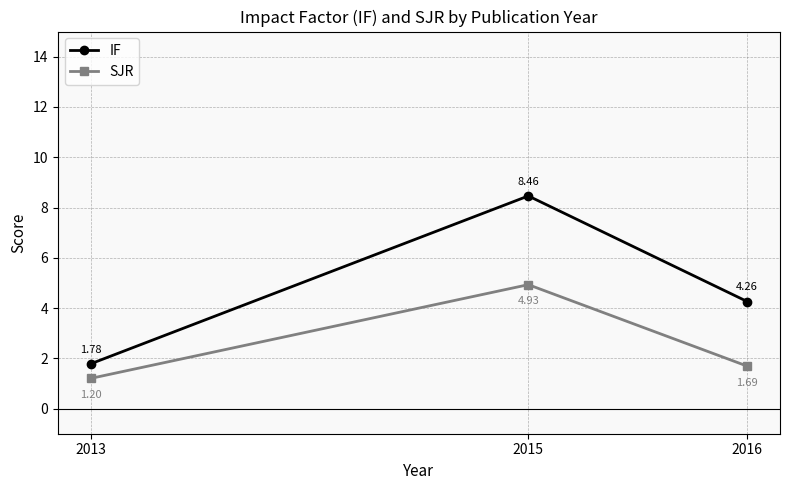

What are all the series names shown in the legend?

IF, SJR